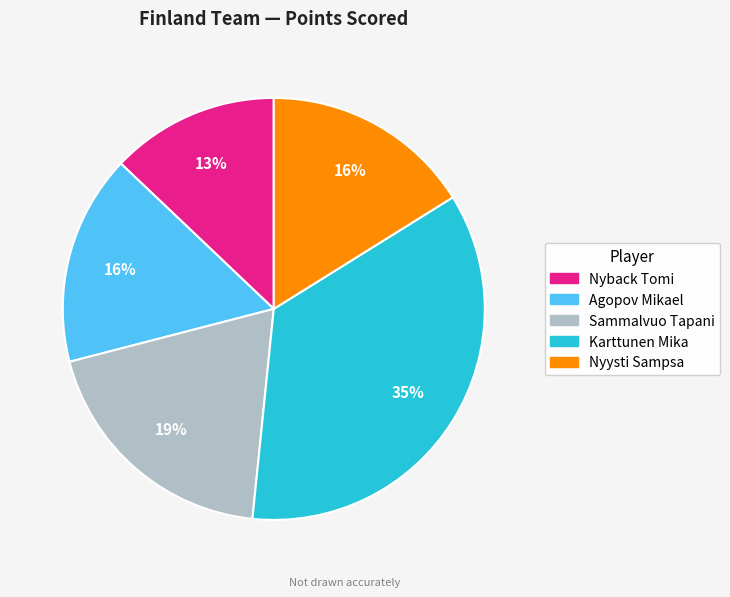

What is the ratio of the value at Nyback Tomi to the value at Karttunen Mika?

0.4